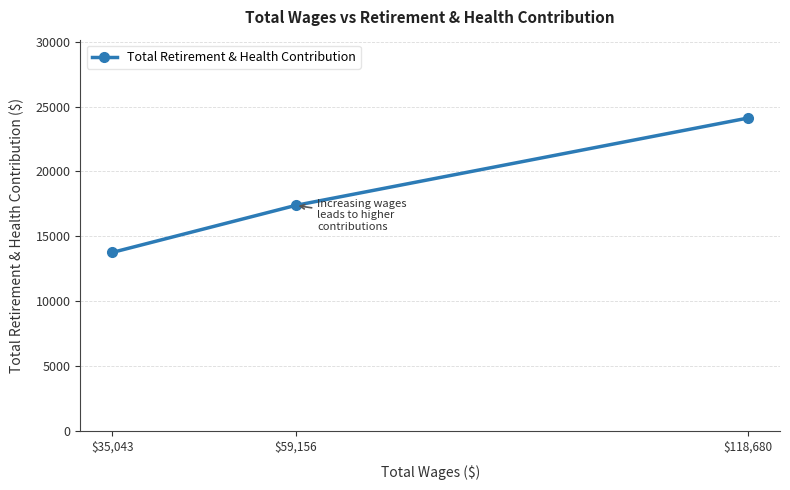

What is the difference between the maximum and minimum values?

10348